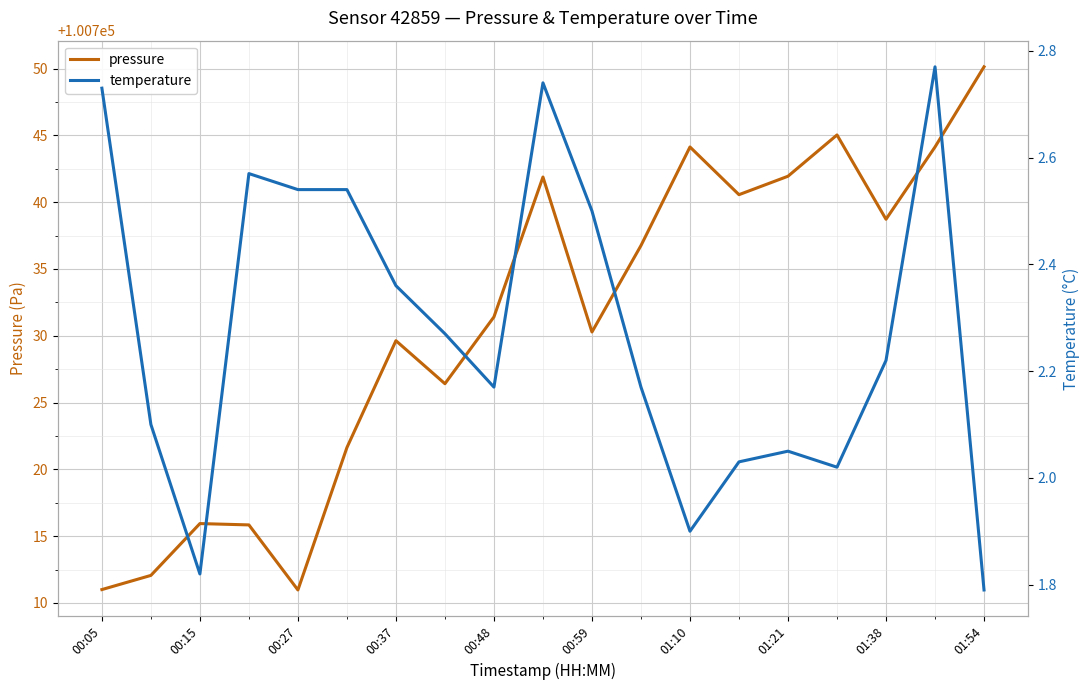

What is the maximum value for temperature?

2.8